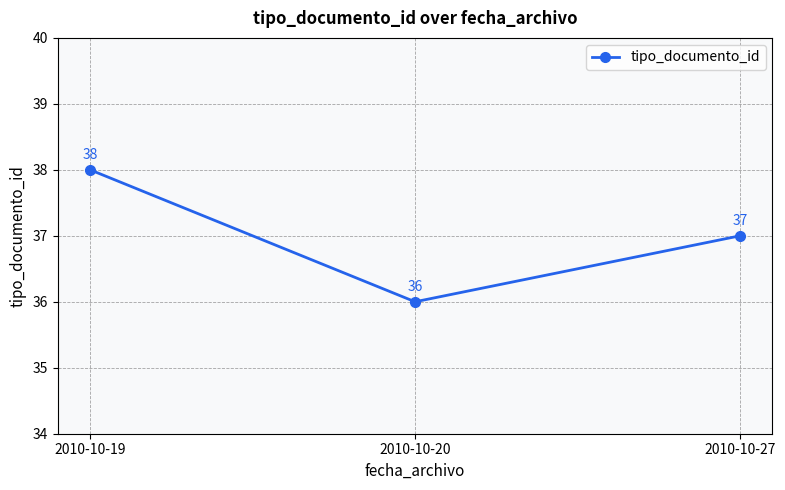

Reading left to right, list all the values displayed in this chart.

38	36	37